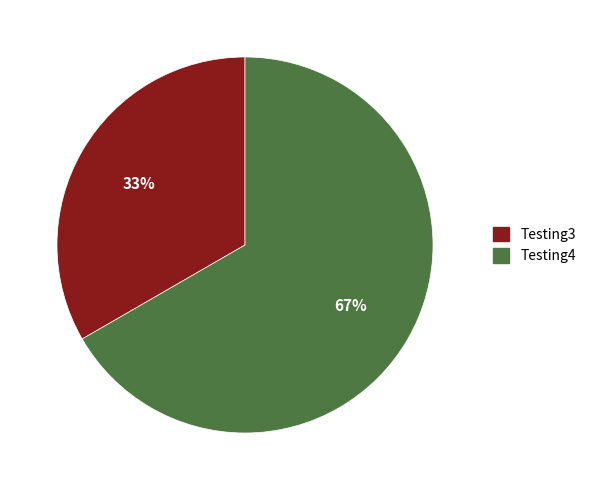

Which category has the smallest portion of the pie?

Testing3